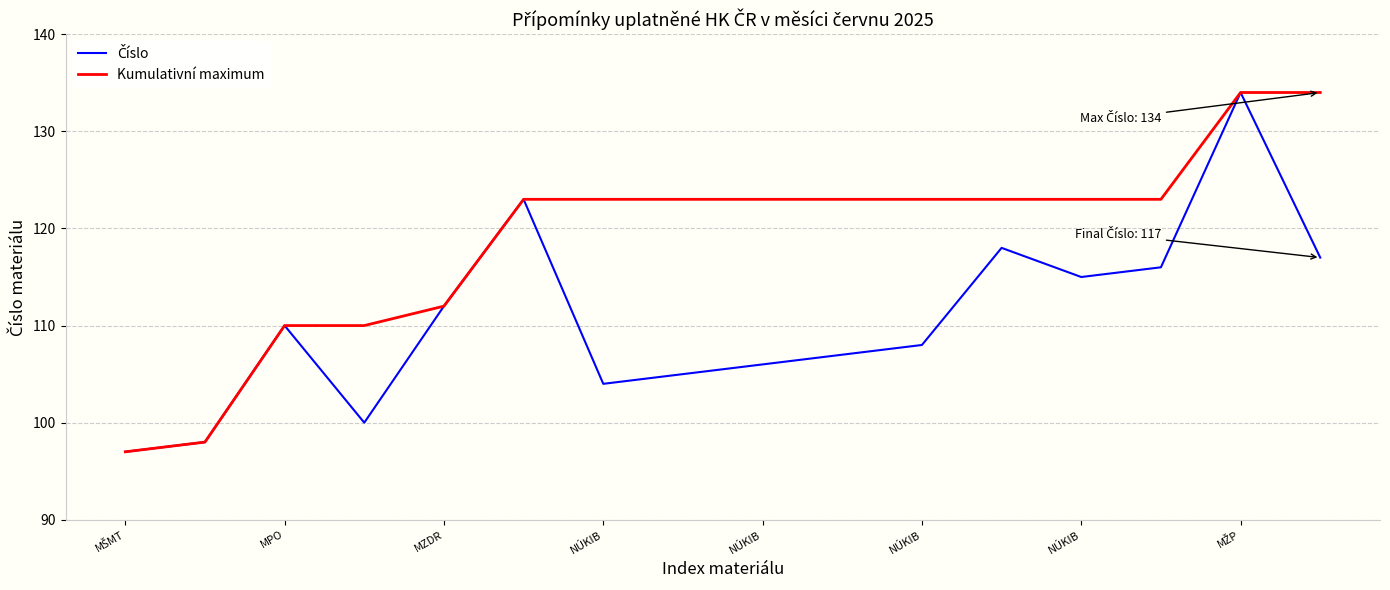

What is the minimum value shown in the chart?

97